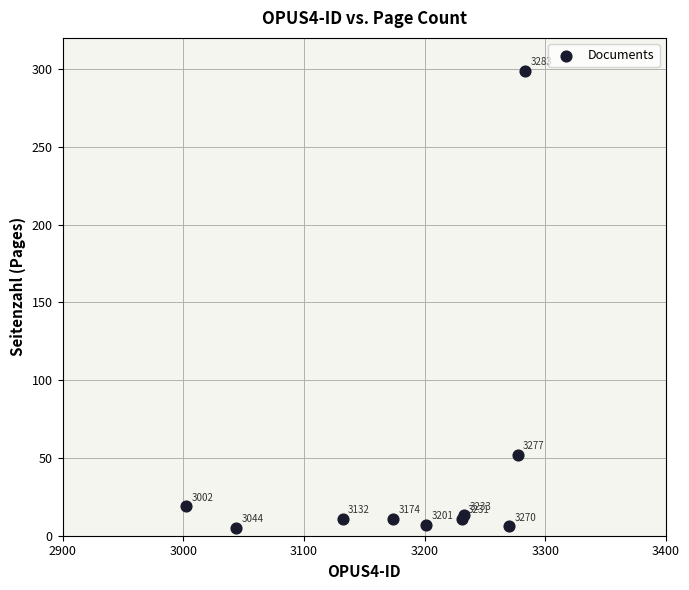

What Y value in the scatter plot is closest to 152?

52